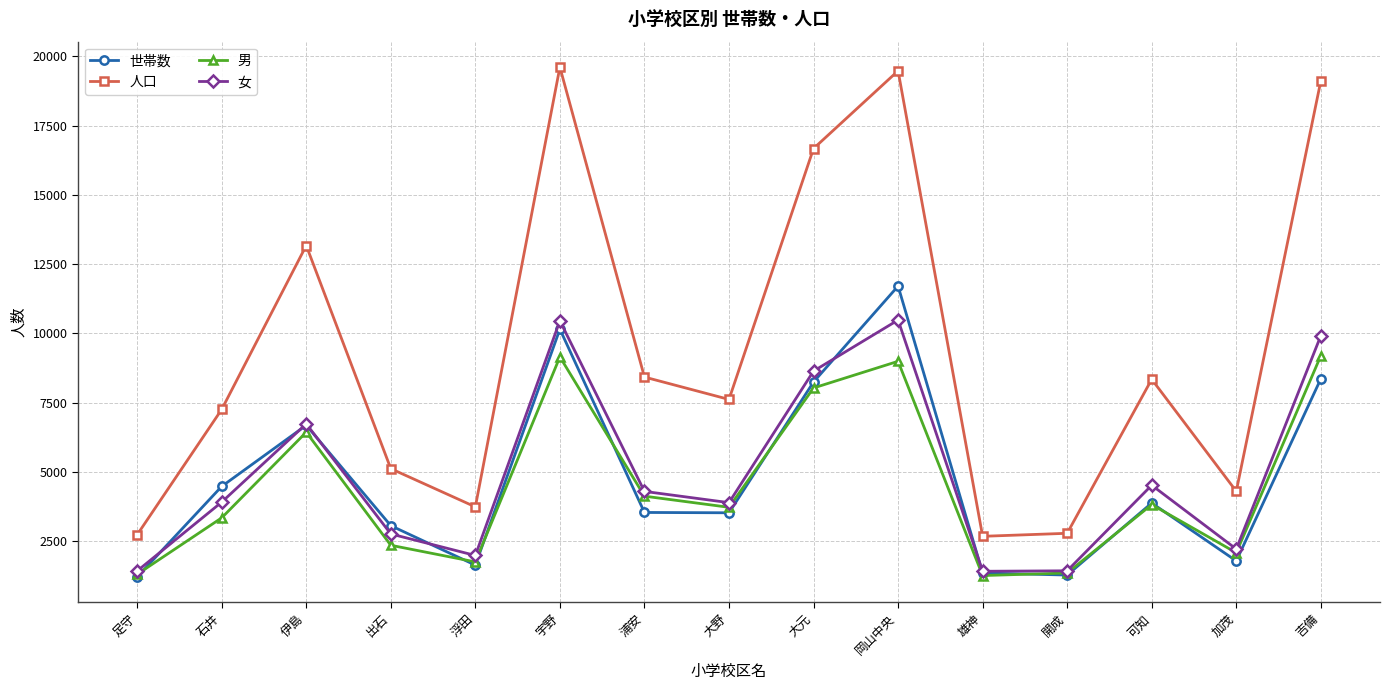

Read the 人口 value at 浦安, to the nearest 50.

8450